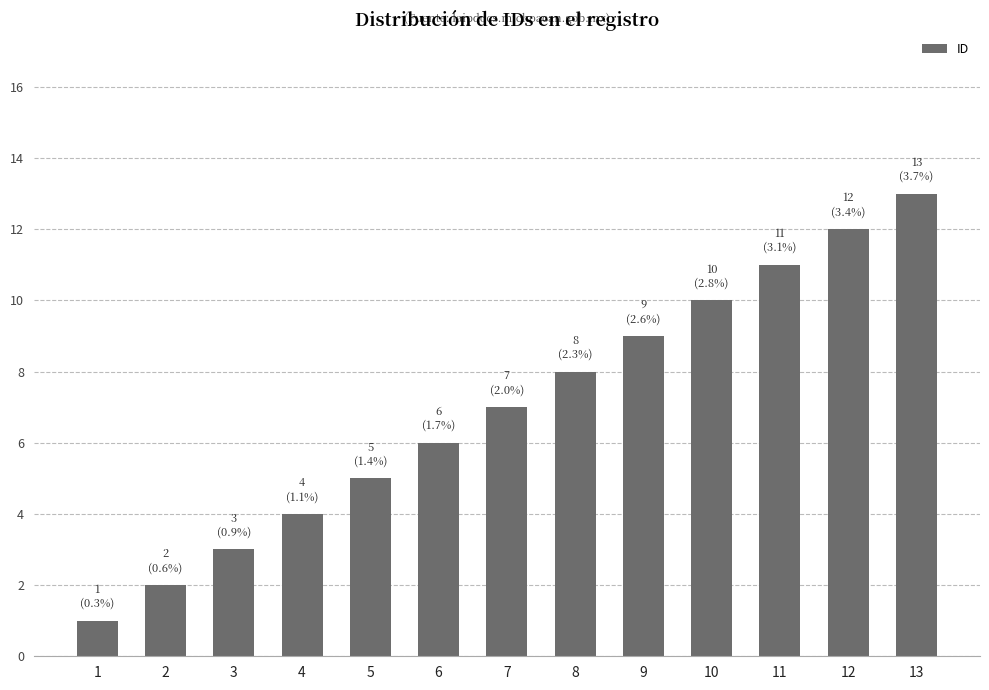

What is the difference between the maximum and second lowest values?

11